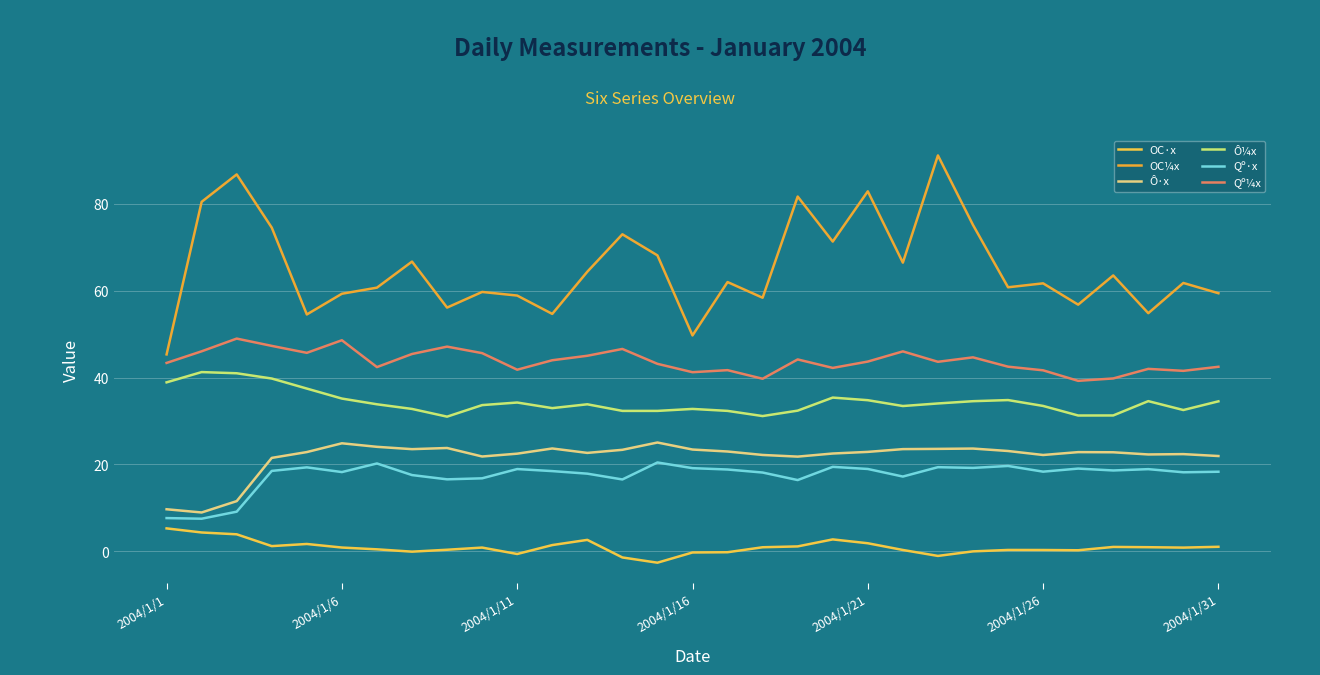

How many lines are shown in the chart?

6